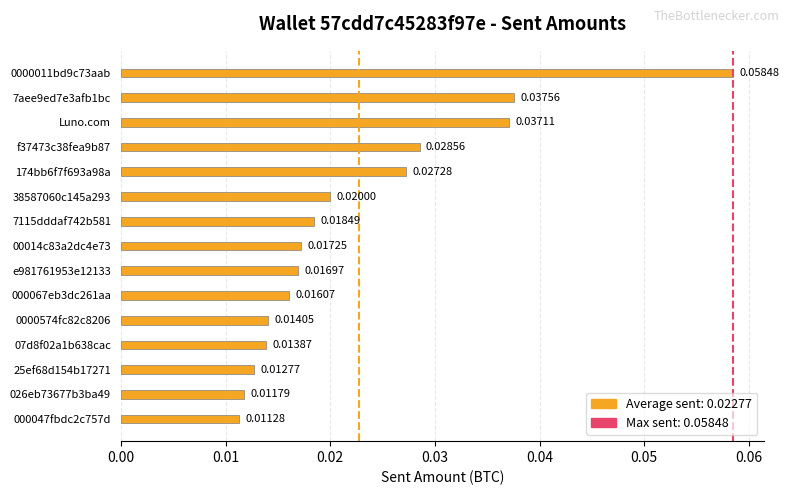

How many values are between 0 and 1?

15